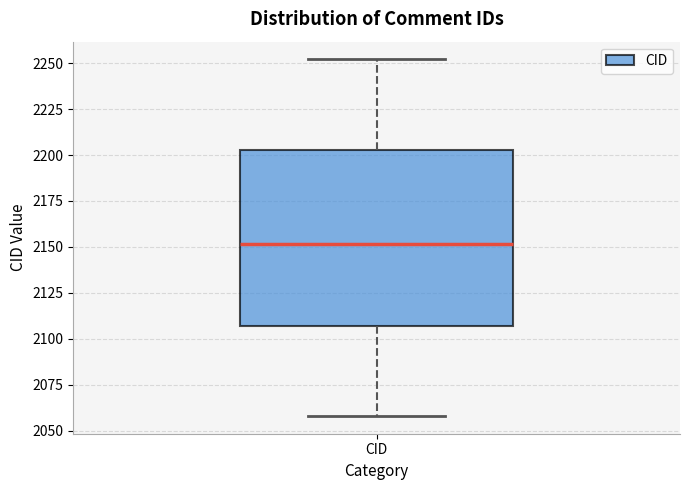

Transcribe this box plot: give where the median line is, the range the box spans, and where the two whiskers end, as read against the y-axis. The values are not printed on the chart, so give them approximately, as read against the axis.

median 2150, box 2105 to 2205, whiskers 2060 to 2250